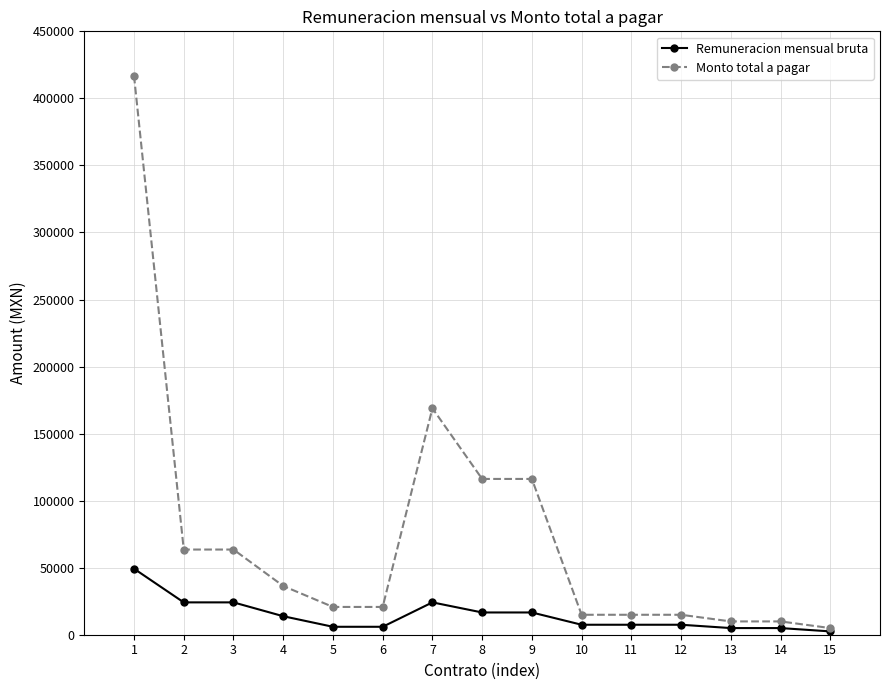

List the series in order of their overall mean, highest first.

Monto total a pagar, Remuneracion mensual bruta